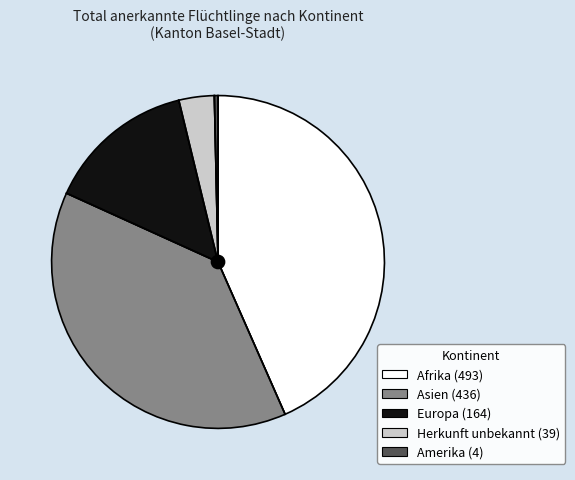

Is Amerika the majority of the pie?

No